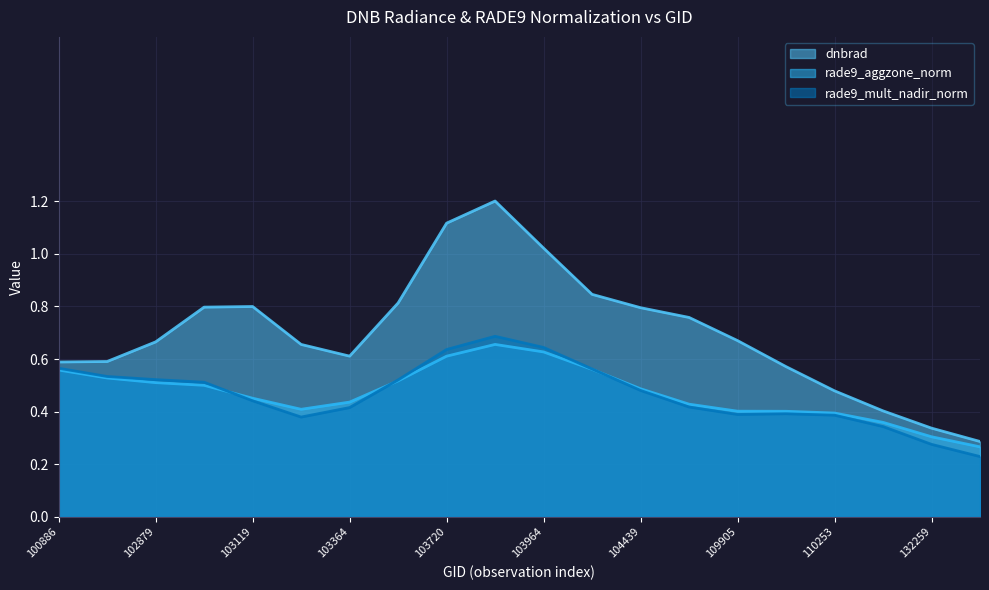

At how many categories does at least one series exceed 1?

3